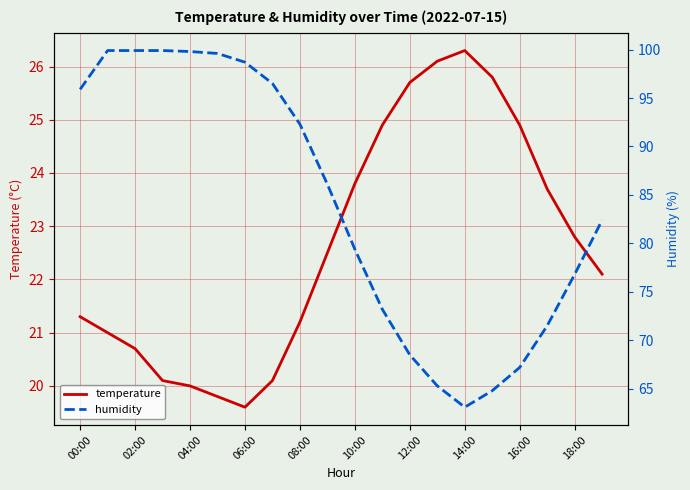

What is the highest value of the temperature series?

26.3